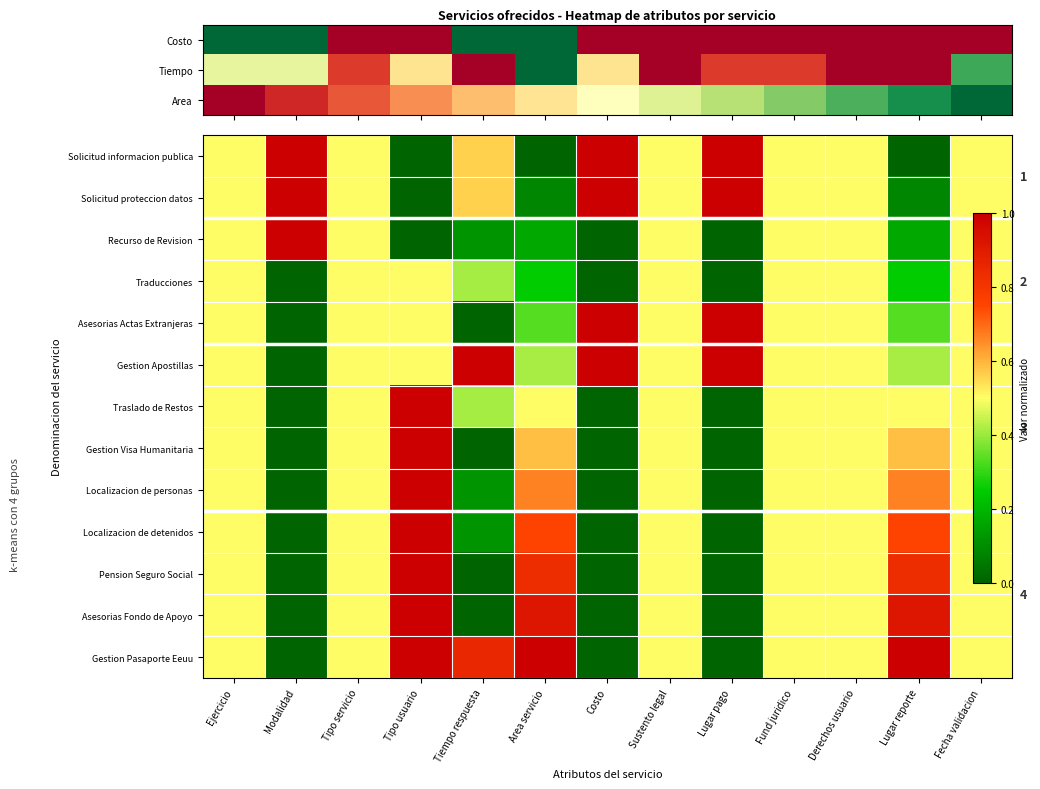

Which has a higher value, Tipo usuario or Tipo servicio?

Tipo servicio